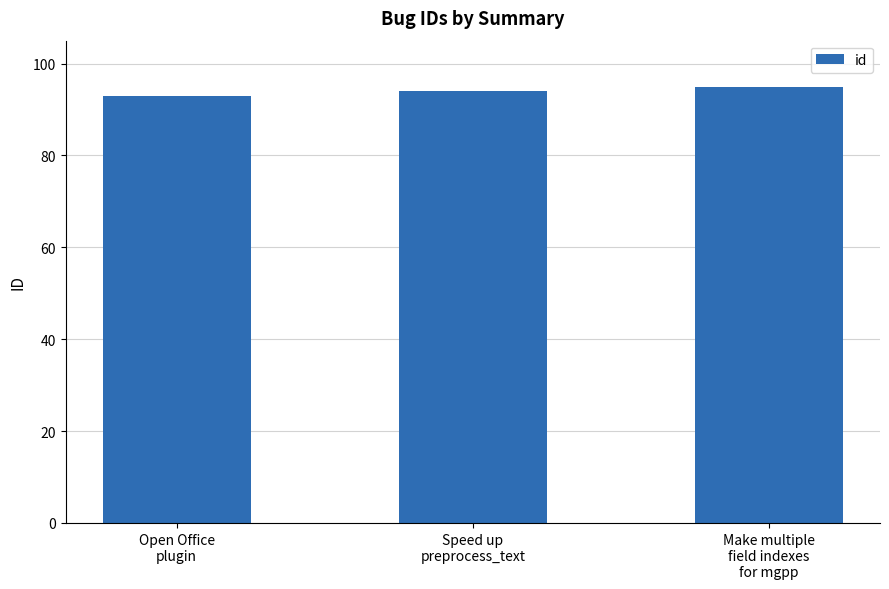

What is the change in value from Open Office
plugin to Make multiple
field indexes
for mgpp?

+2